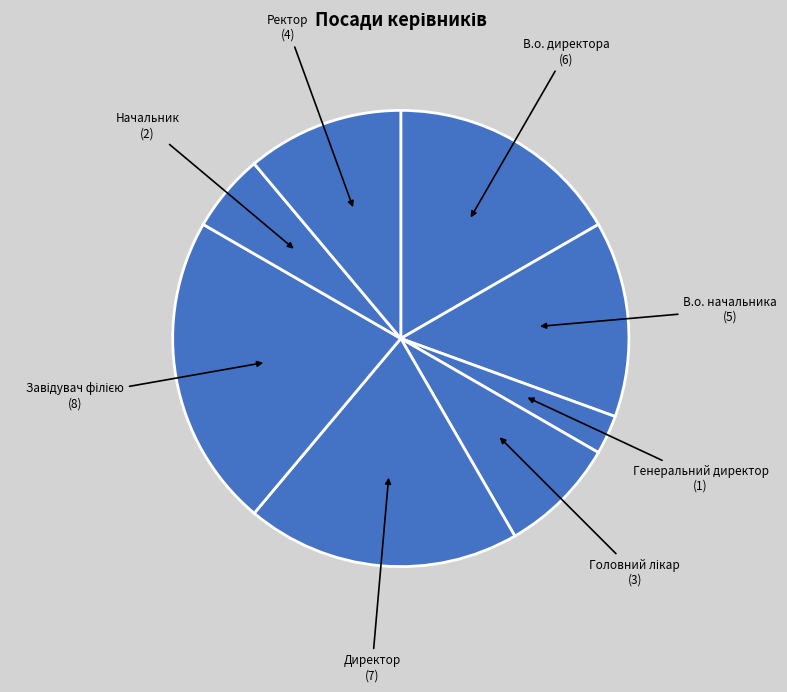

Does Ректор represent more than half of the total?

No